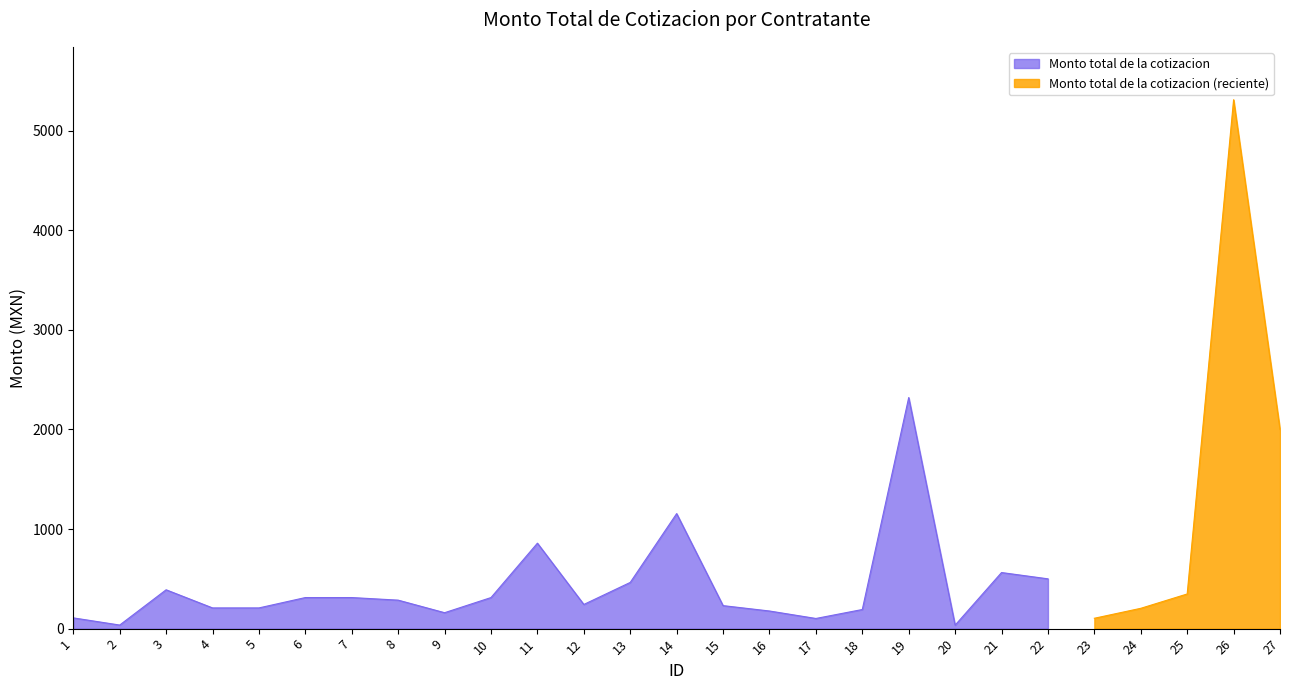

The value at 2 is 36.0. True or false?

True